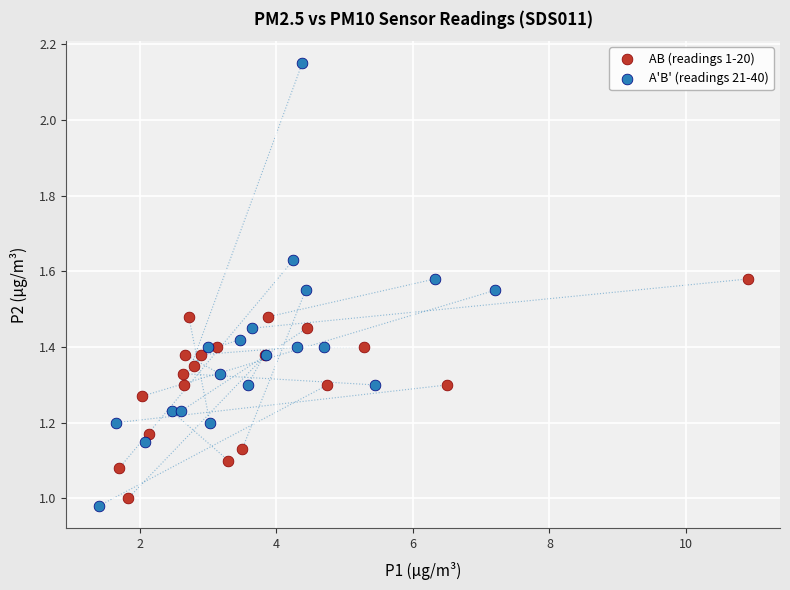

Which series contains the highest Y value?

A'B' (readings 21-40)